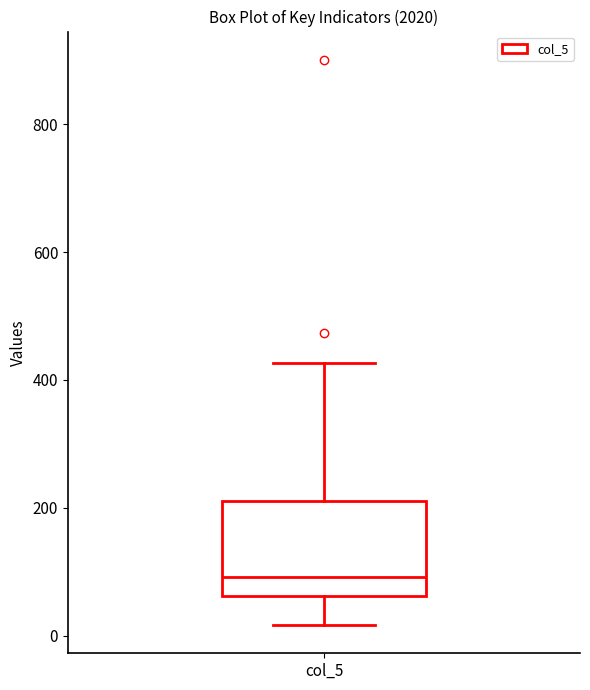

Where does the lower whisker of the box for col_5 end on the y-axis? The values are not printed on the chart, so give them approximately, as read against the axis.

20